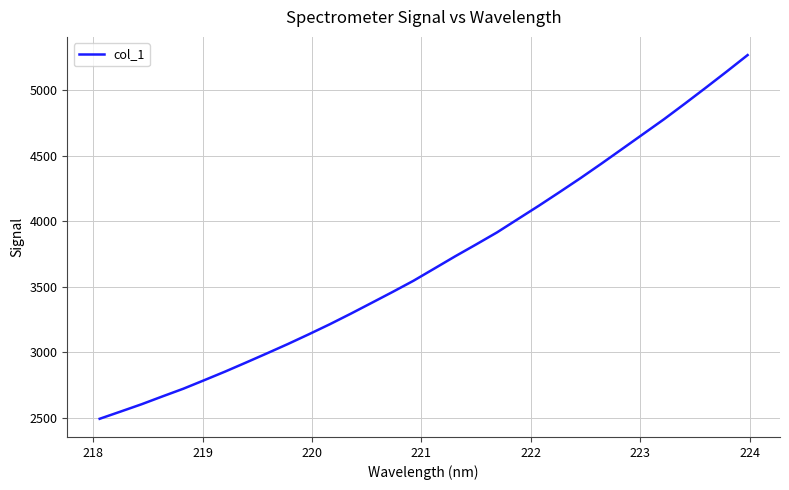

What is the minimum value shown in the chart?

2493.4